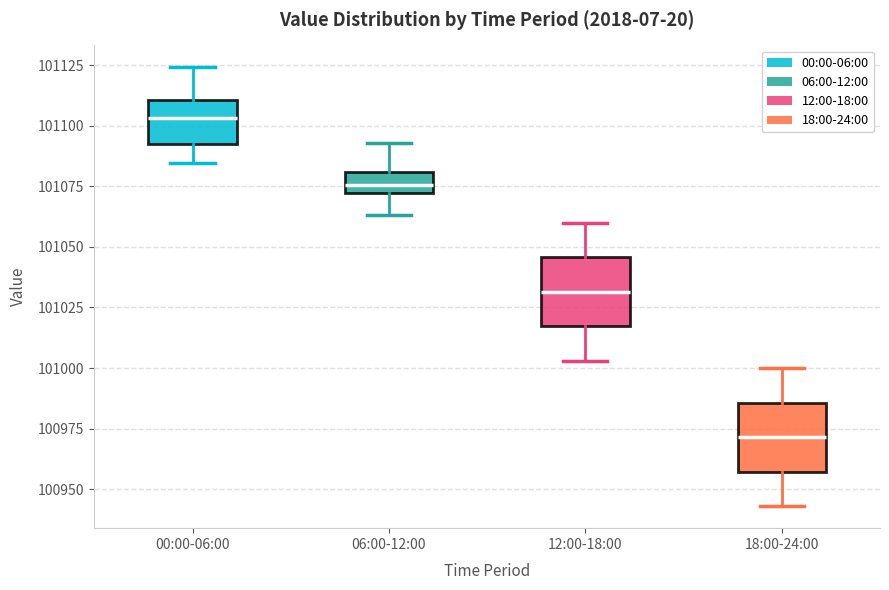

Where does the lower whisker of the box for 12:00-18:00 end on the y-axis? The values are not printed on the chart, so give them approximately, as read against the axis.

101005